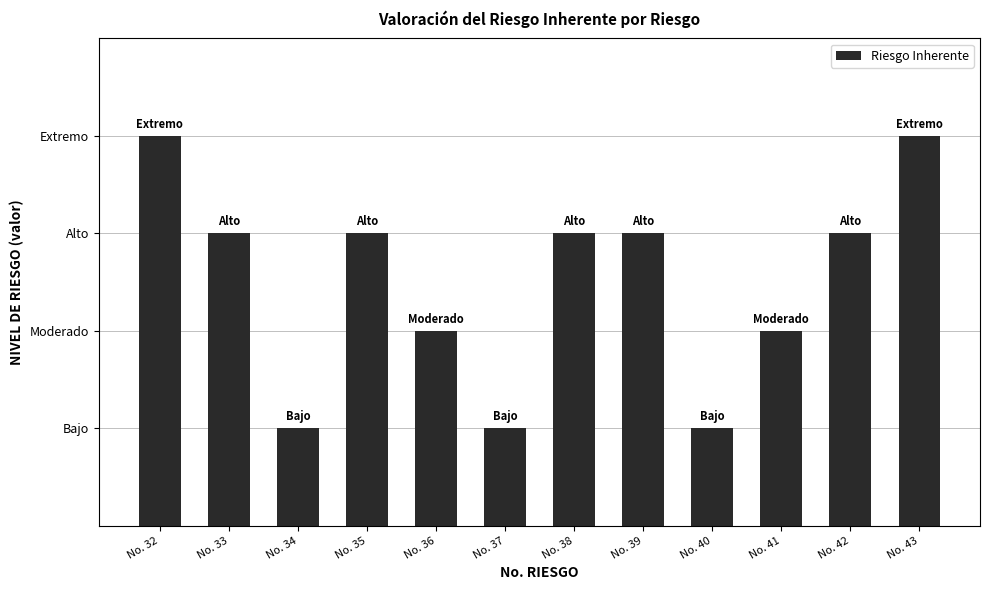

Rank the categories by value from lowest to highest.

No. 34, No. 37, No. 40, No. 36, No. 41, No. 33, No. 35, No. 38, No. 39, No. 42, No. 32, No. 43